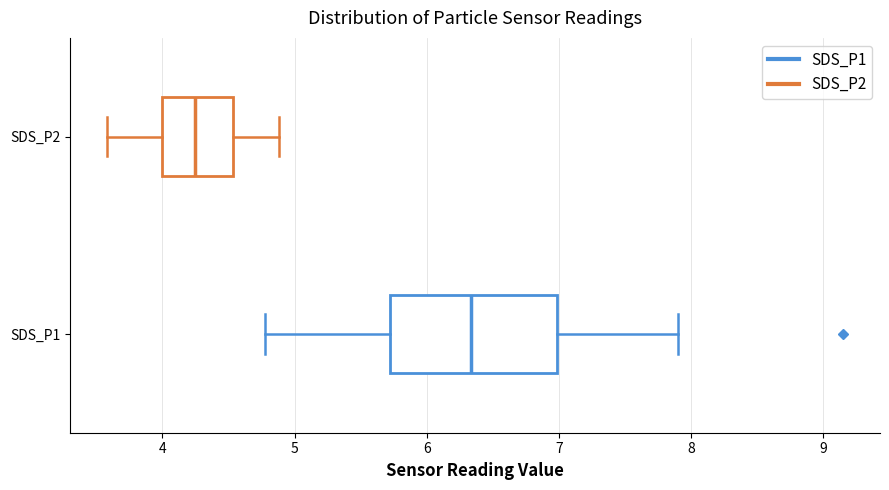

Where is the right edge of the box for SDS_P2 on the x-axis? The values are not printed on the chart, so give them approximately, as read against the axis.

4.5